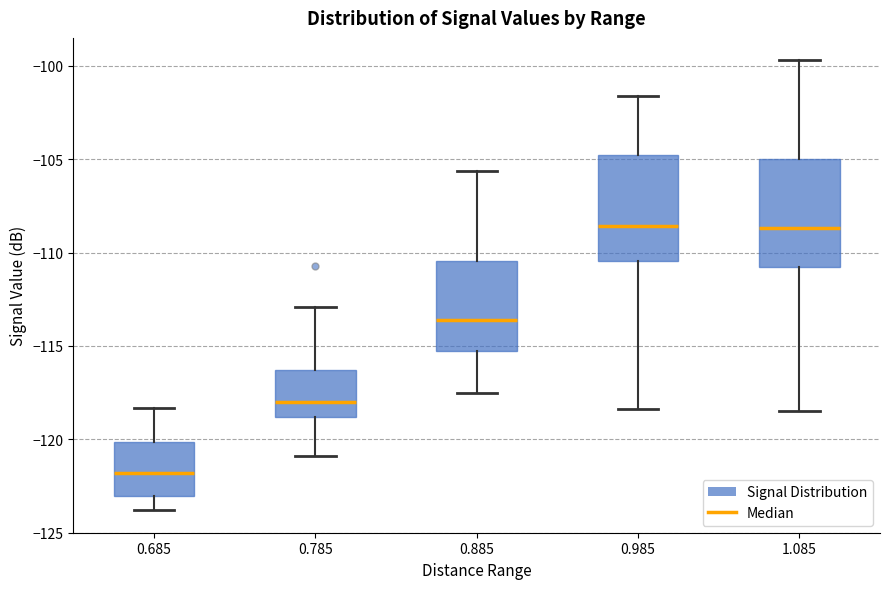

Reading left to right, read every box against the y-axis: the position of its median line, the range the box covers, and the ends of its whiskers. The values are not printed on the chart, so give them approximately, as read against the axis.

0.685: median -122.0, box -123.0 to -120.0, whiskers -124.0 to -118.5
0.785: median -118.0, box -119.0 to -116.5, whiskers -121.0 to -113.0
0.885: median -113.5, box -115.5 to -110.5, whiskers -117.5 to -105.5
0.985: median -108.5, box -110.5 to -105.0, whiskers -118.5 to -101.5
1.085: median -108.5, box -111.0 to -105.0, whiskers -118.5 to -99.5